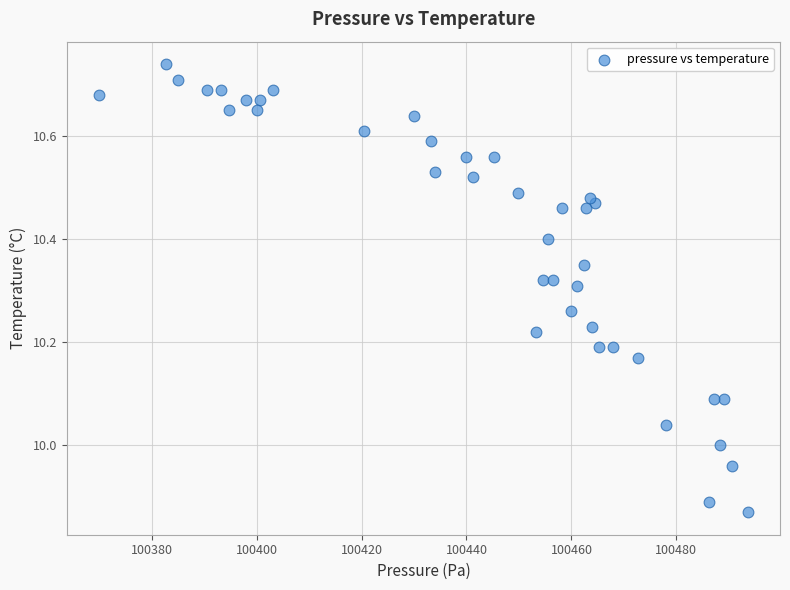

What is the range of Y values (max minus min)?

0.9